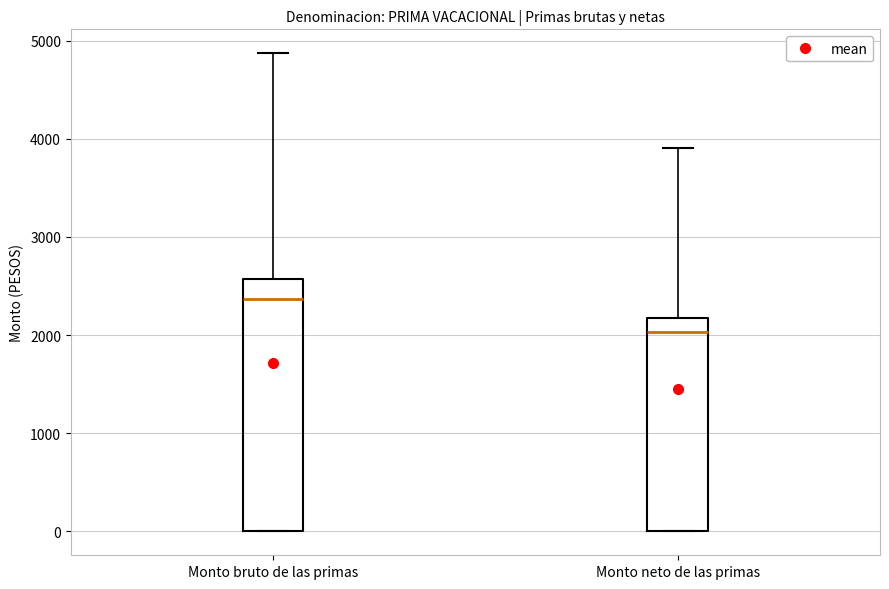

Which box has the highest median line?

Monto bruto de las primas